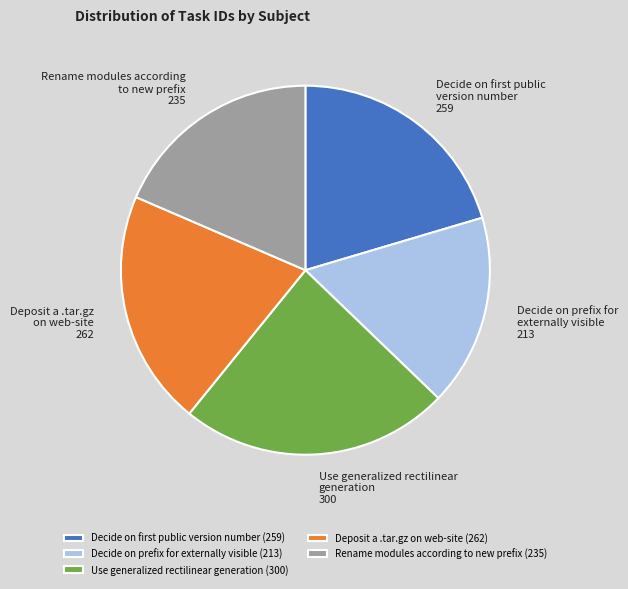

True or false: Decide on prefix for externally visible 213 accounts for 17% of the total.

True